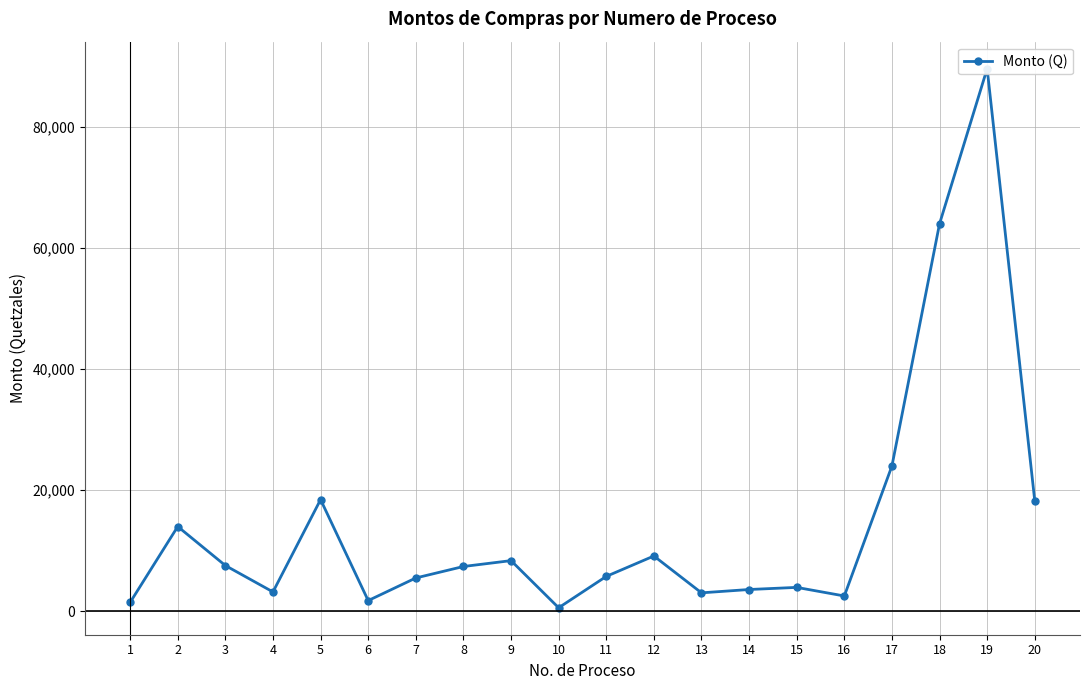

How many distinct data groups are displayed?

1